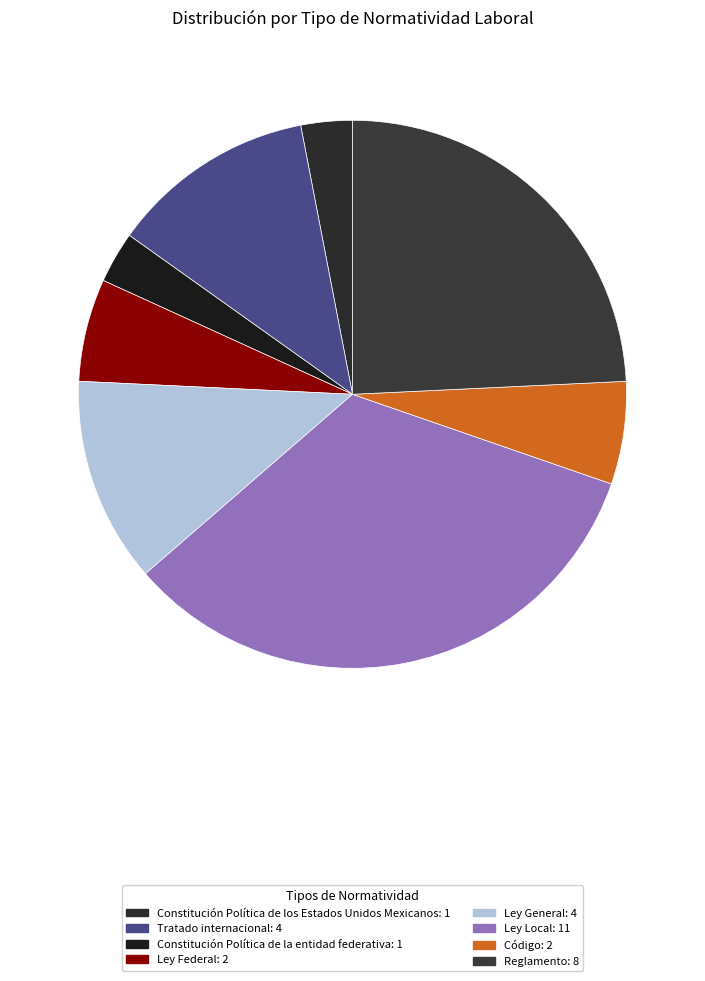

To the nearest percent, what is the difference between the Reglamento and Código slice percentages?

18%